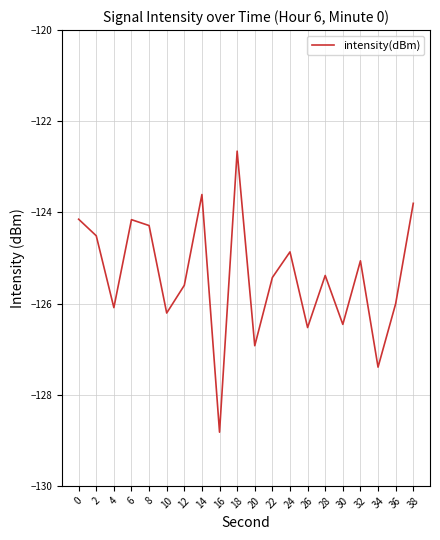

What is the difference between the maximum and minimum values?

6.2